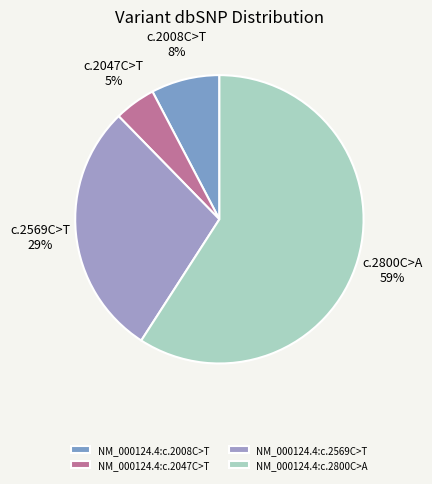

Between NM_000124.4:c.2047C>T and NM_000124.4:c.2569C>T, which is larger?

NM_000124.4:c.2569C>T